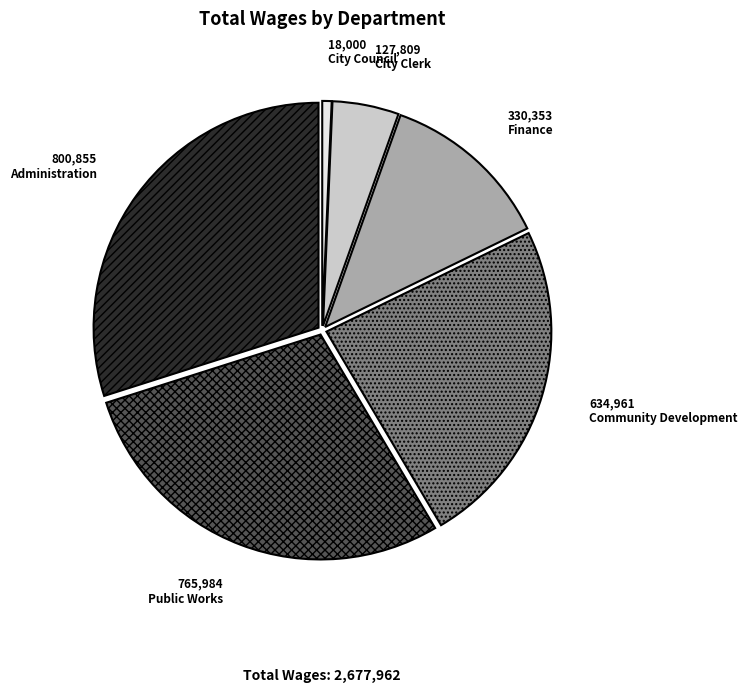

Rank the categories by value from lowest to highest.

City Council, City Clerk, Finance, Community Development, Public Works, Administration